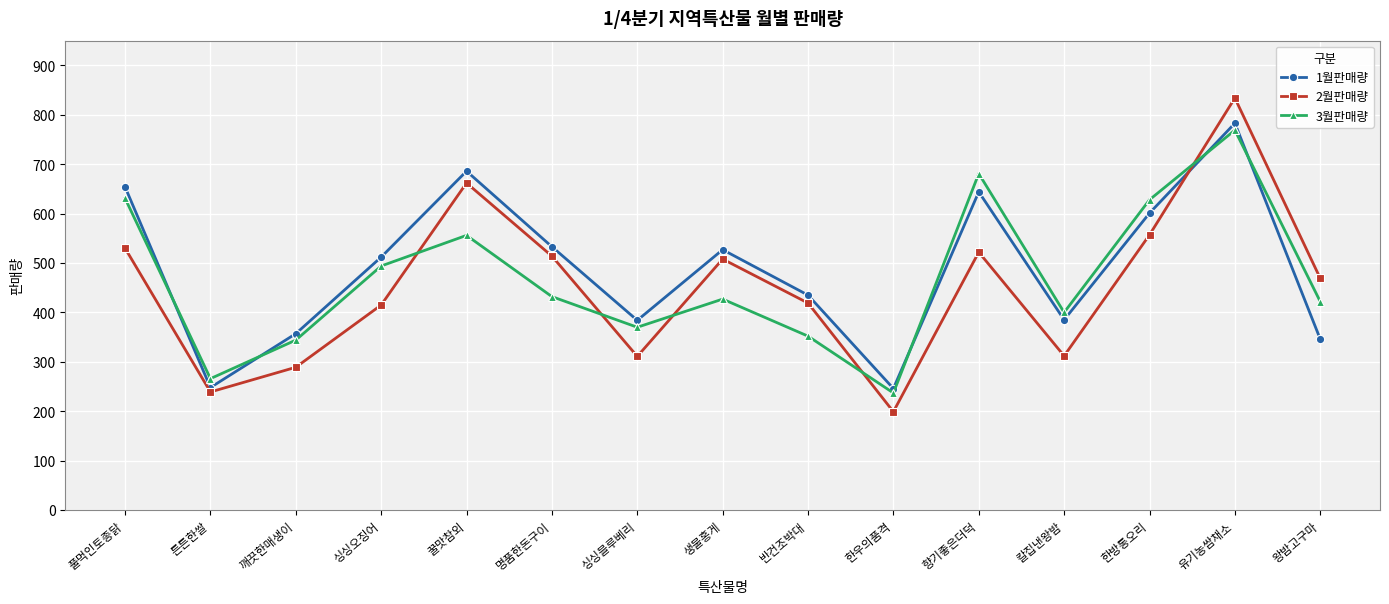

At which label does 2월판매량 first exceed 469?

풀먹인토종닭